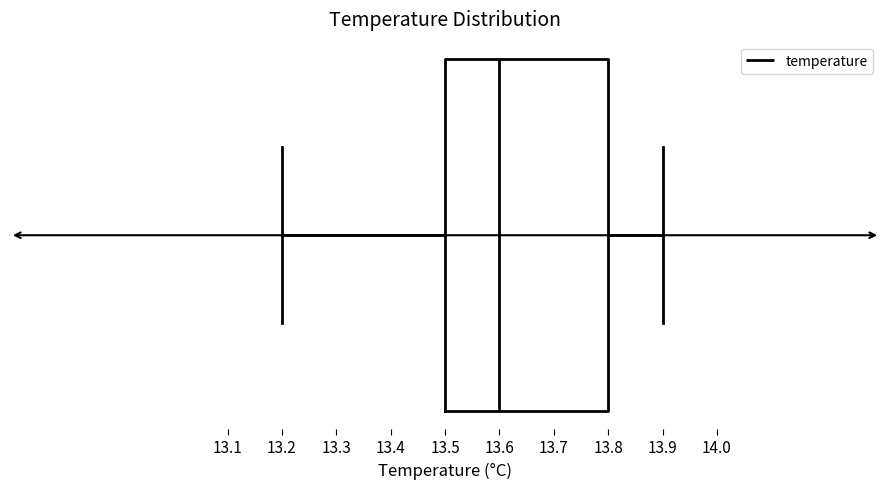

Where is the left edge of the box on the x-axis? The values are not printed on the chart, so give them approximately, as read against the axis.

13.5